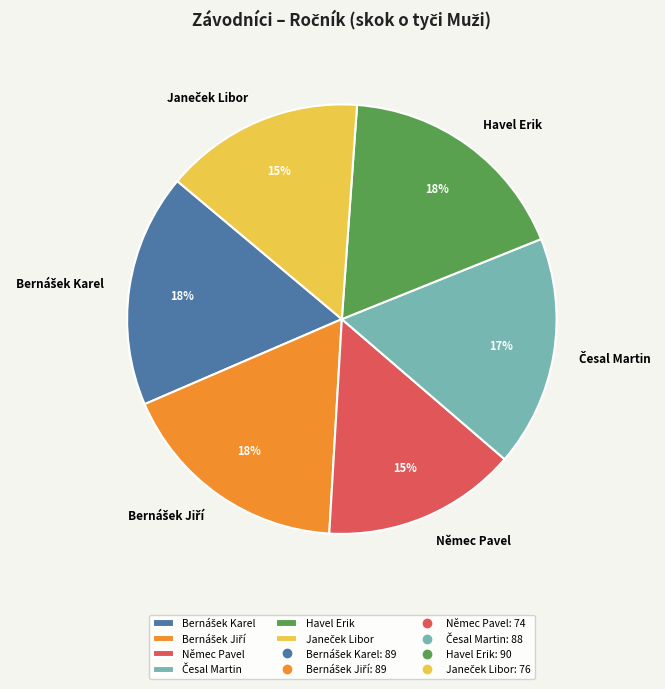

True or false: Němec Pavel accounts for 24% of the total.

False